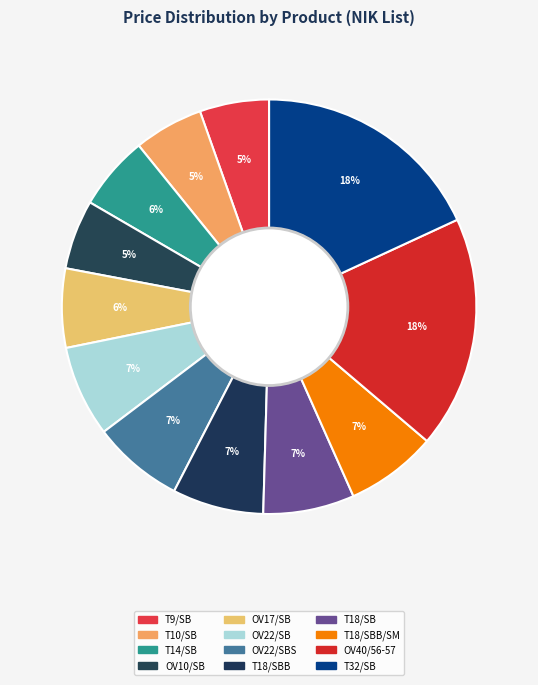

Which slice is the largest?

P4-T32/SB/SM